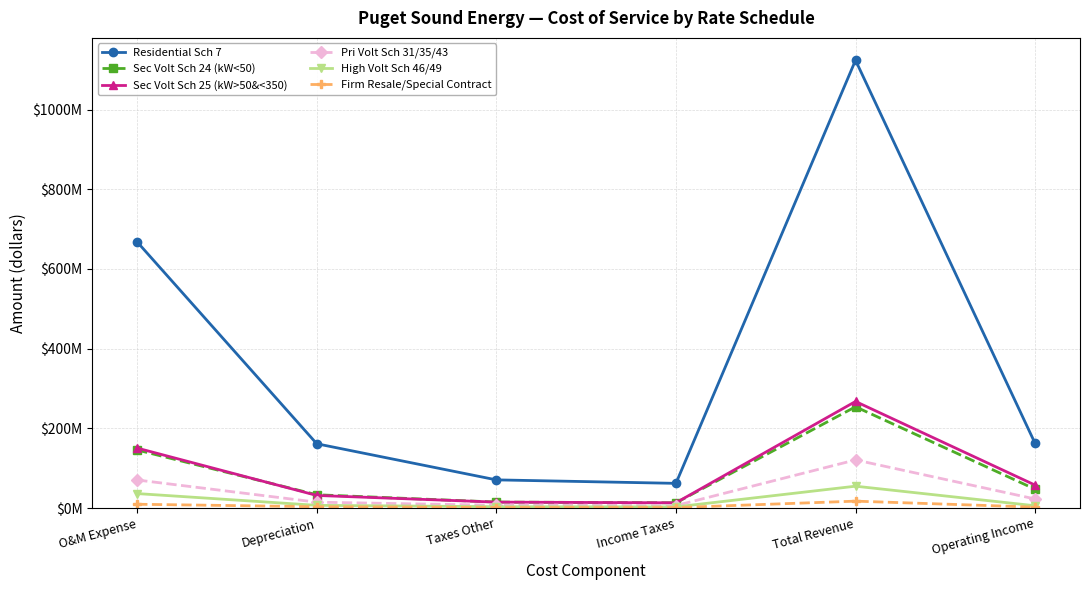

What are all the series names shown in the legend?

Residential Sch 7, Sec Volt Sch 24 (kW<50), Sec Volt Sch 25 (kW>50&<350), Pri Volt Sch 31/35/43, High Volt Sch 46/49, Firm Resale/Special Contract